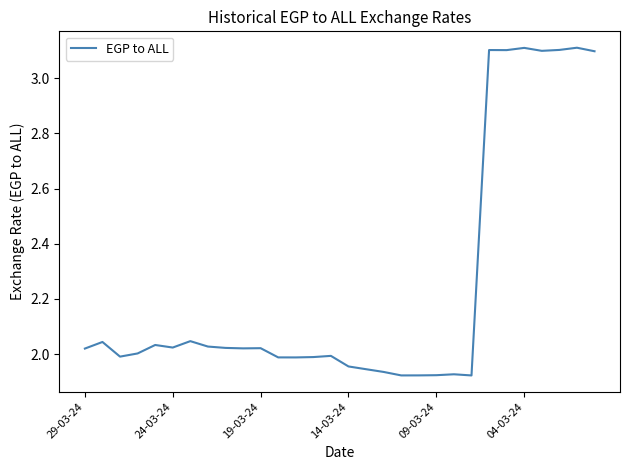

What is the difference between the maximum and minimum values?

1.2